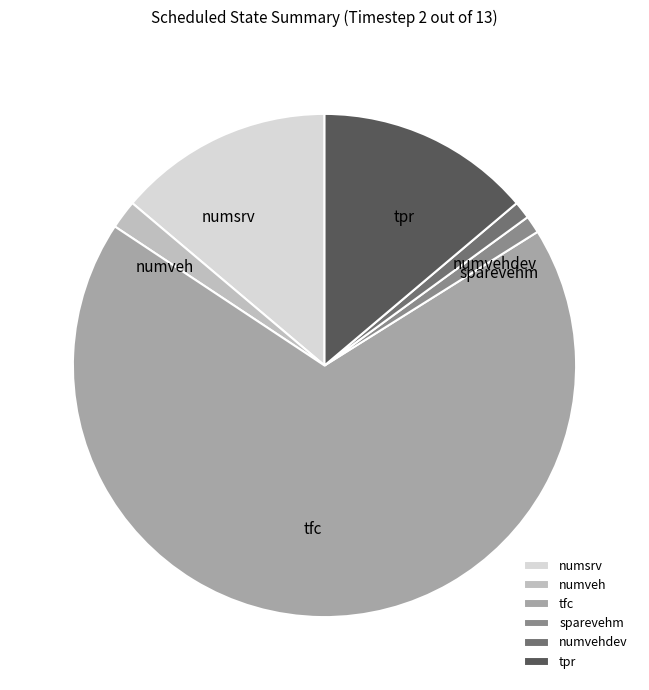

Between numveh and tpr, which is larger?

tpr